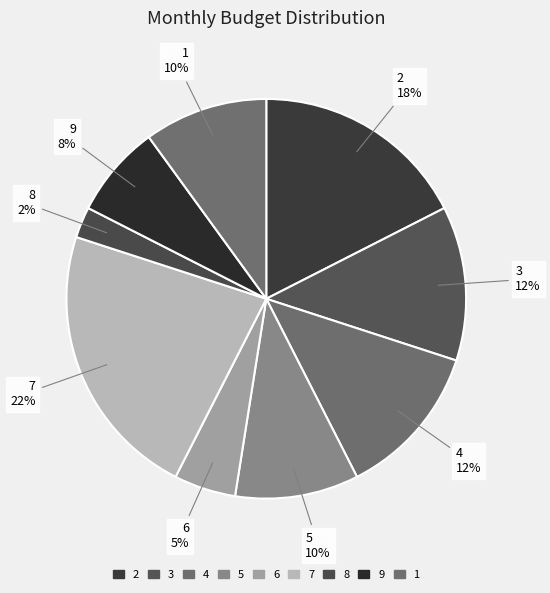

Which slice is the smallest?

8